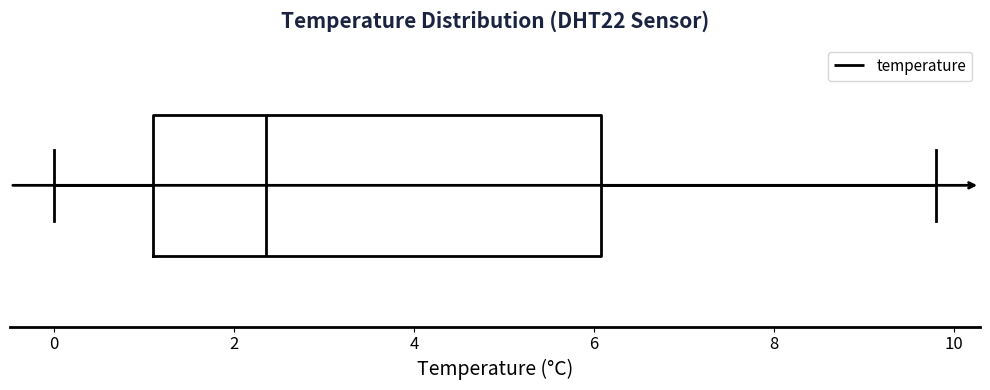

Read this box plot against the x-axis: the position of the median line, the range covered by the box, and the ends of both whiskers. The values are not printed on the chart, so give them approximately, as read against the axis.

median 2.4, box 1.2 to 6.0, whiskers 0.0 to 9.8